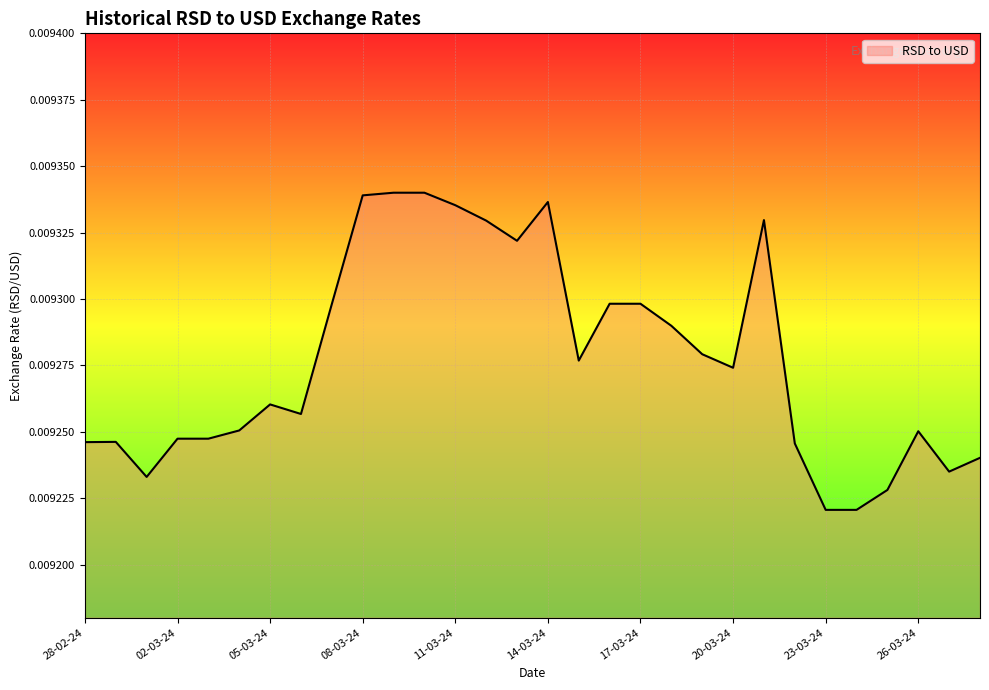

Where is the data nearest to the value 0?

24-03-24